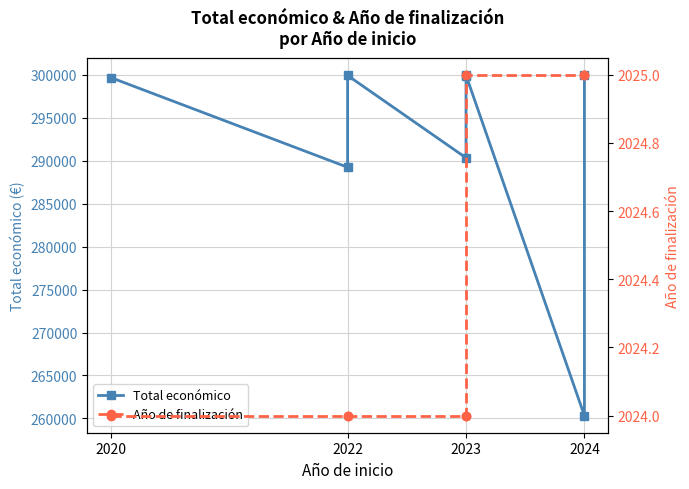

Is this an area chart (filled region under the line)?

No